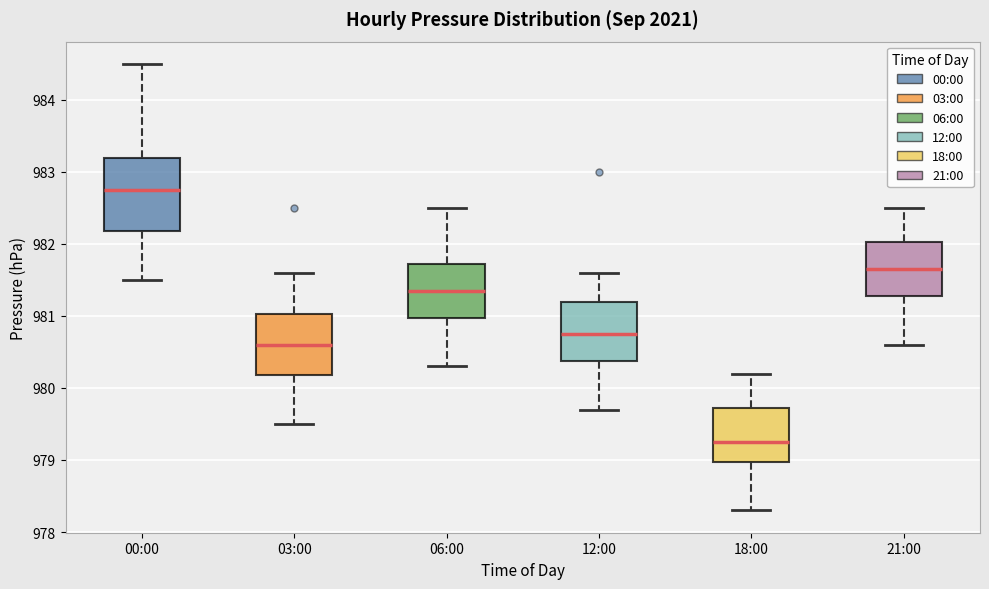

Where does the median line of the box for 18:00 sit on the y-axis? The values are not printed on the chart, so give them approximately, as read against the axis.

979.3